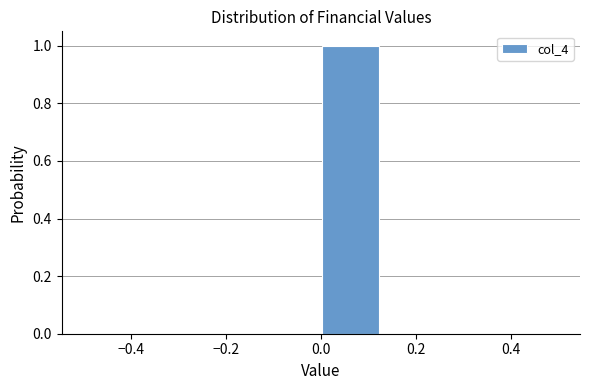

Over which range of the x-axis is the bar tallest?

0.000 to 0.125